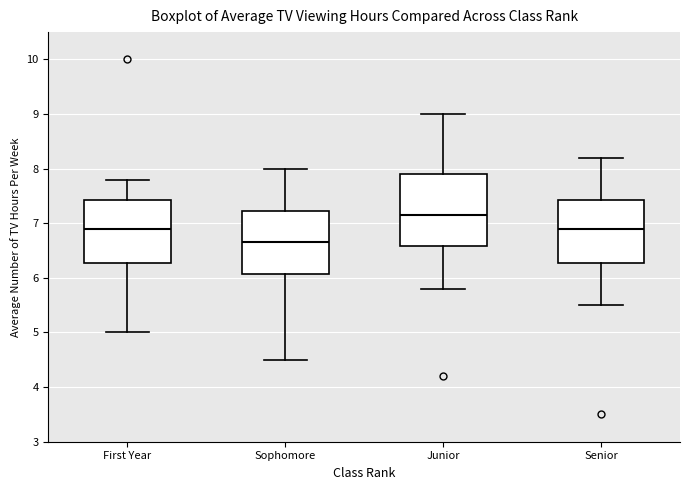

Which box has the highest median line?

Junior